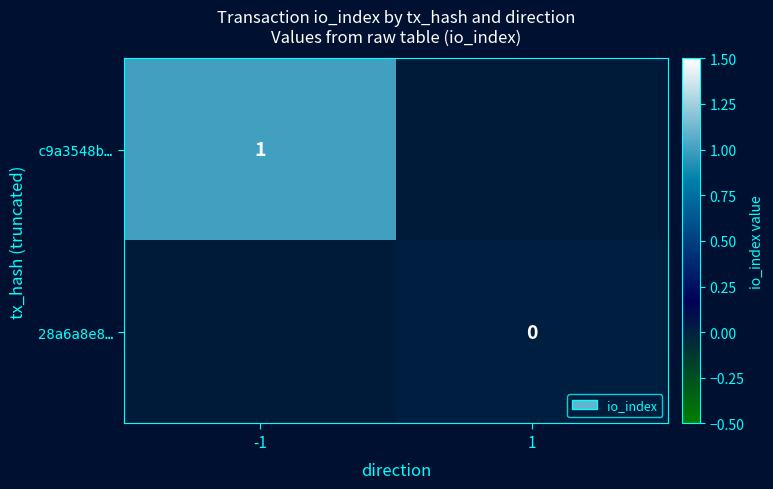

Is the value of c9a3548b… at -1 greater than the value of 28a6a8e8… at 1?

Yes